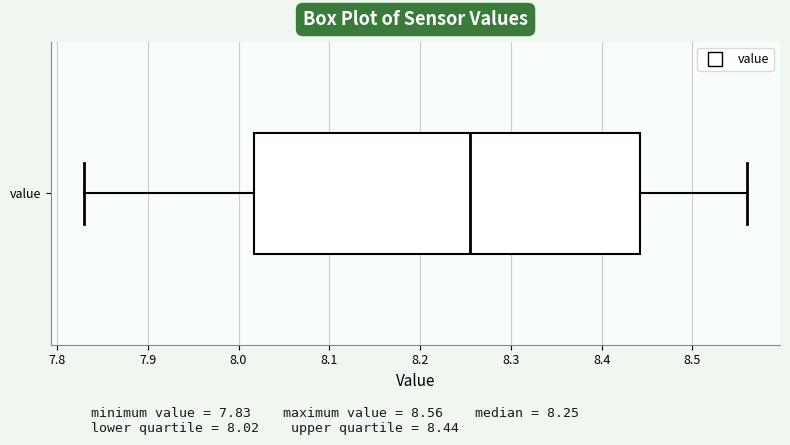

Read this box plot against the x-axis: the position of the median line, the range covered by the box, and the ends of both whiskers. The values are not printed on the chart, so give them approximately, as read against the axis.

median 8.26, box 8.02 to 8.44, whiskers 7.83 to 8.56